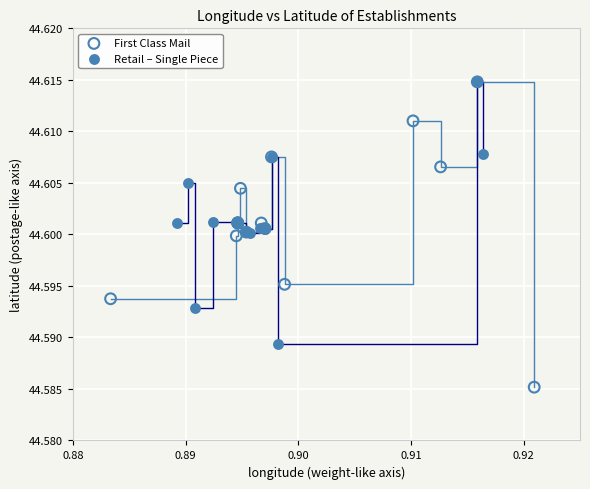

Which series reaches the minimum Y coordinate?

First Class Mail